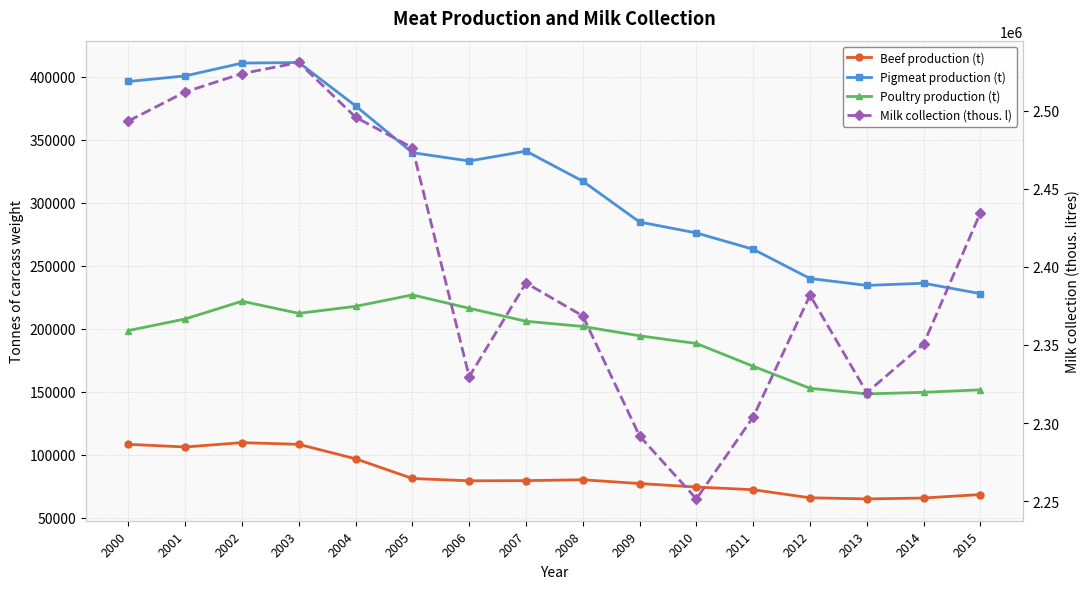

What are all the series names shown in the legend?

Beef production (t), Pigmeat production (t), Poultry production (t), Milk collection (thous. l)